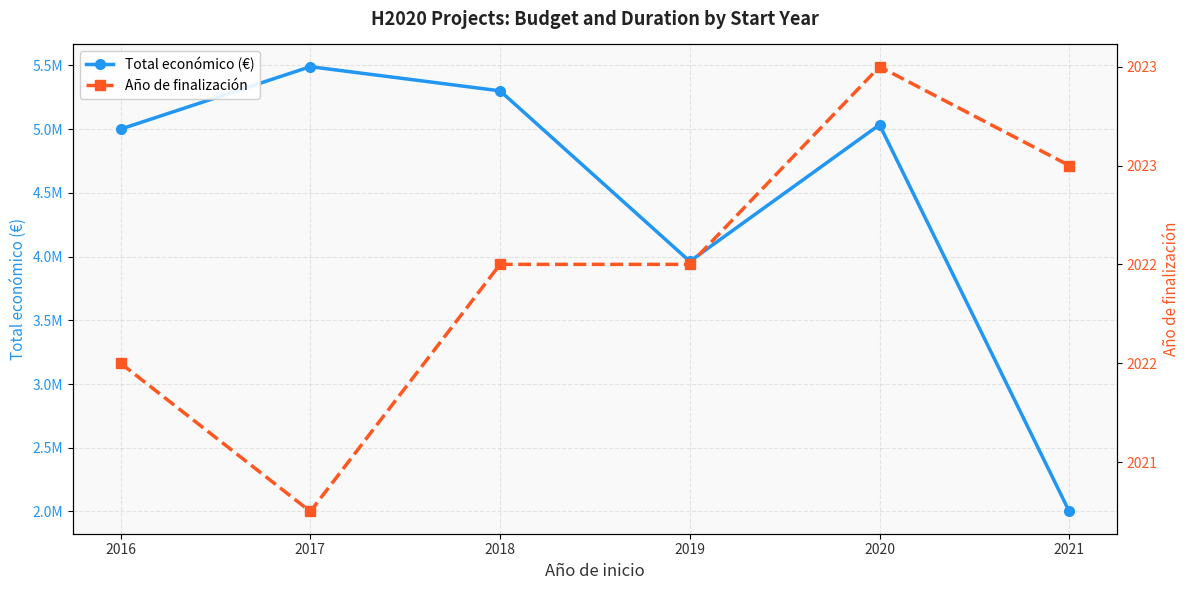

Rank the categories by Total económico (€) value from highest to lowest.

2017, 2018, 2020, 2016, 2019, 2021